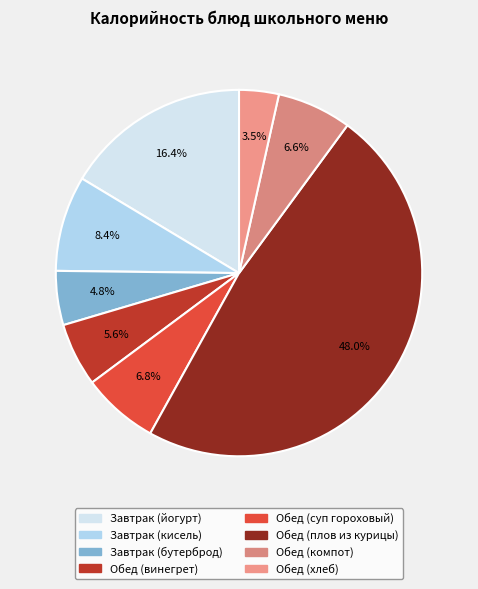

What percentage is the Завтрак (бутерброд) slice, to the nearest percent?

5%